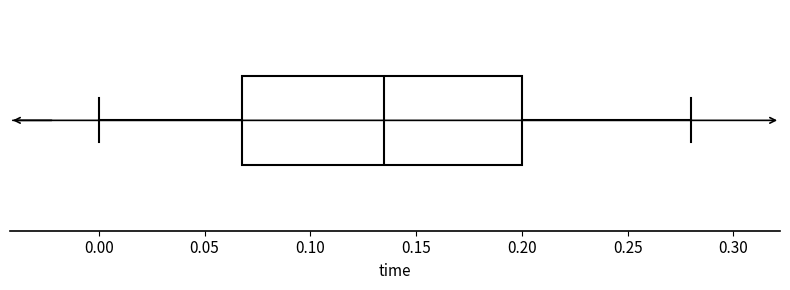

Where does the right whisker of the box end on the x-axis? The values are not printed on the chart, so give them approximately, as read against the axis.

0.280